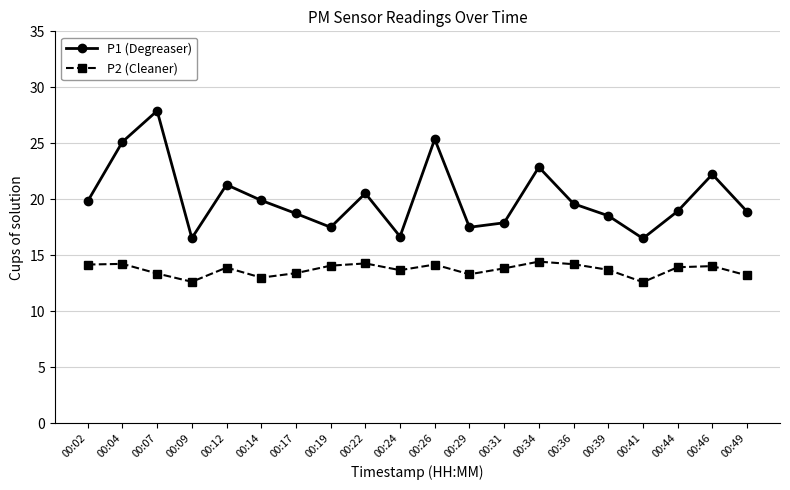

How many interior local valleys does the P2 (Cleaner) series have?

5